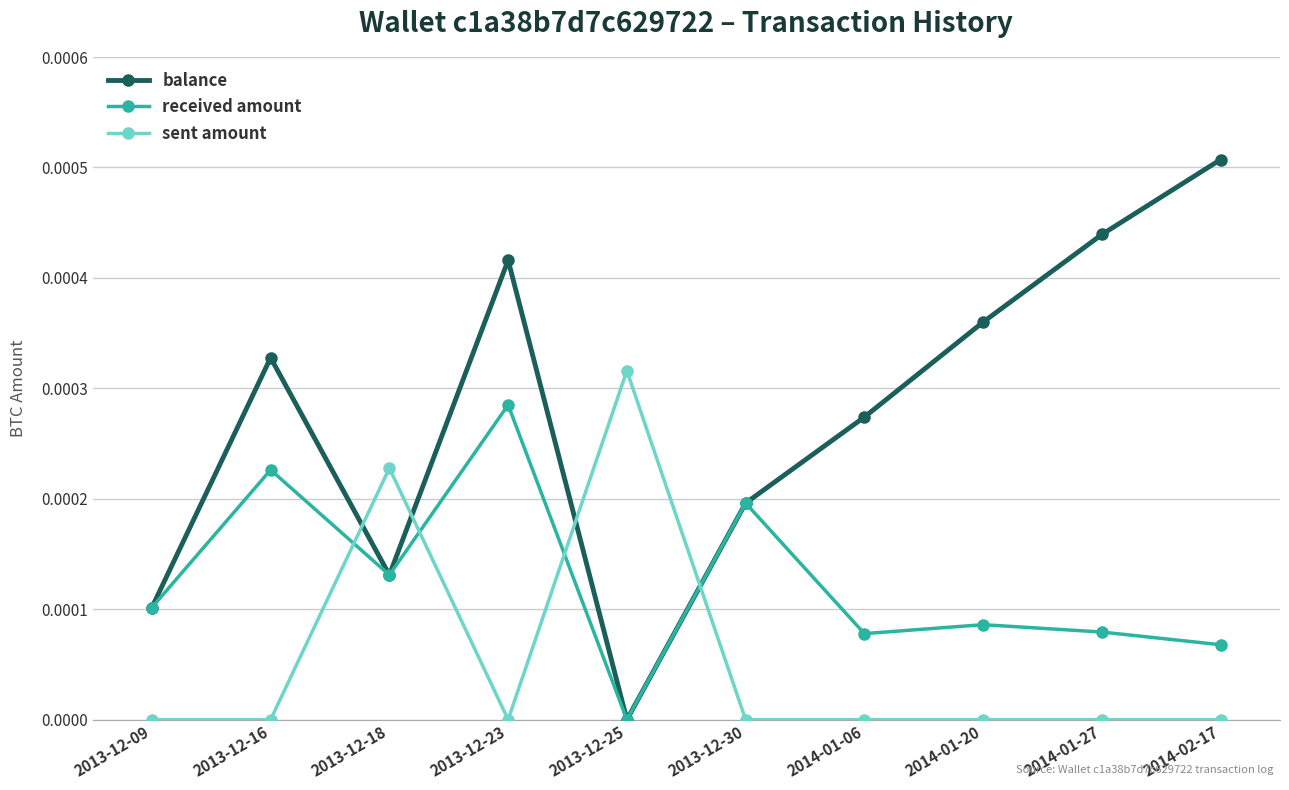

Which series changed the most between 2013-12-18 and 2014-01-06?

sent amount